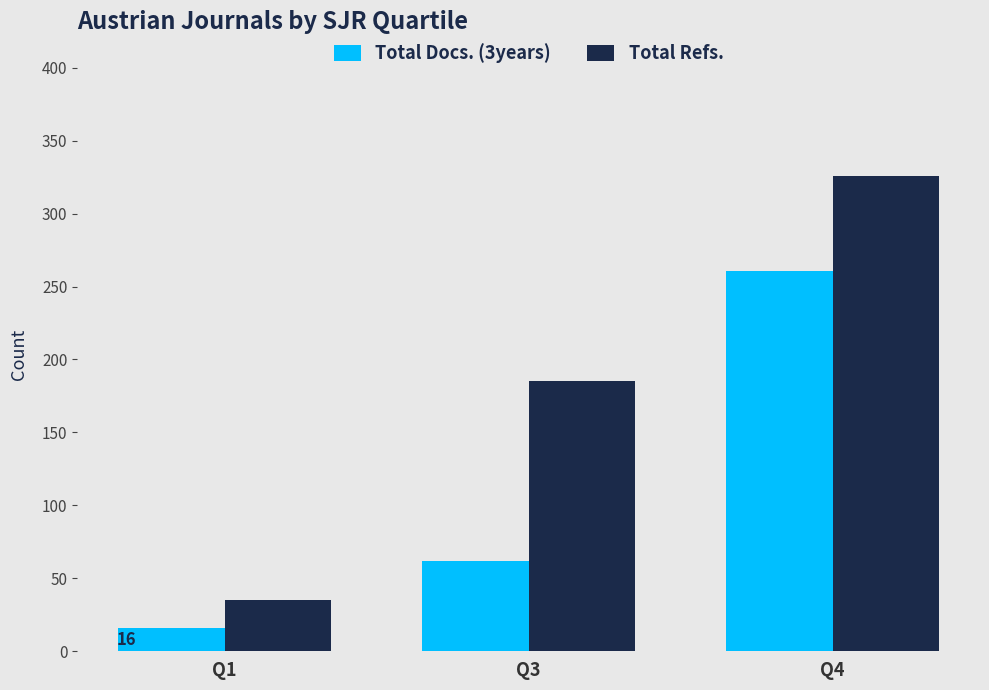

What is the difference between the maximum and second lowest values in the Total Refs. series?

141